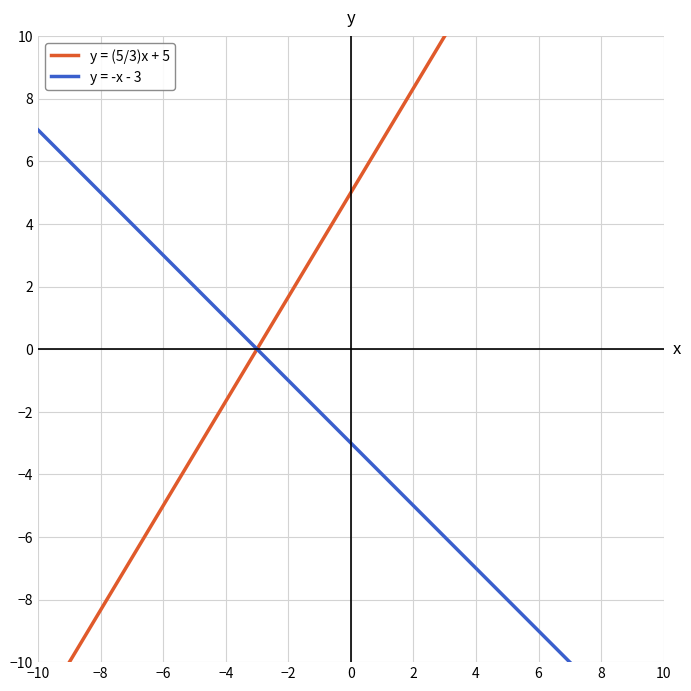

Rank the series by their average value, from lowest to highest.

y = -x - 3, y = (5/3)x + 5